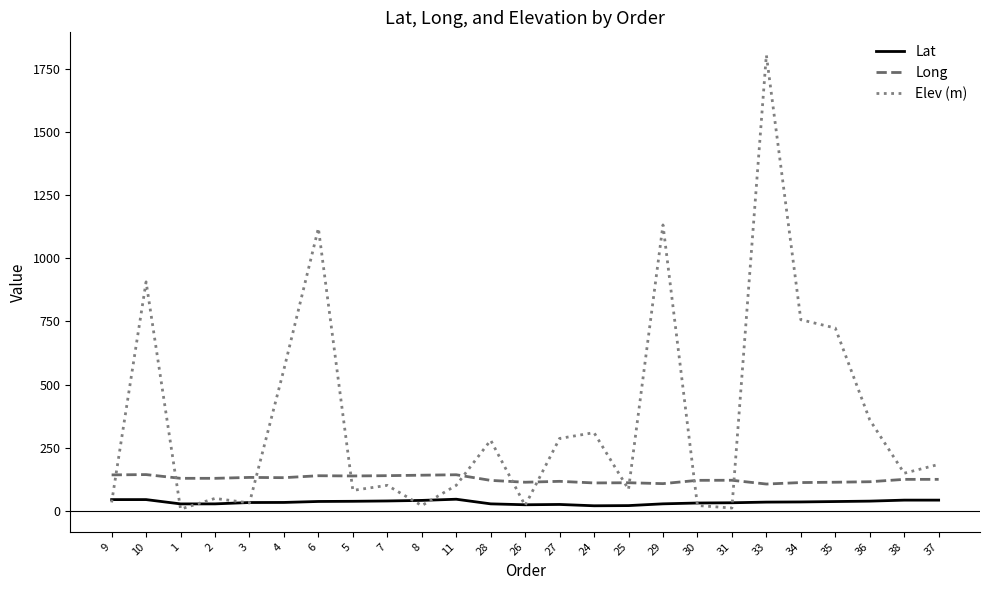

The value of Elev (m) at 36 is 360.0. True or false?

True